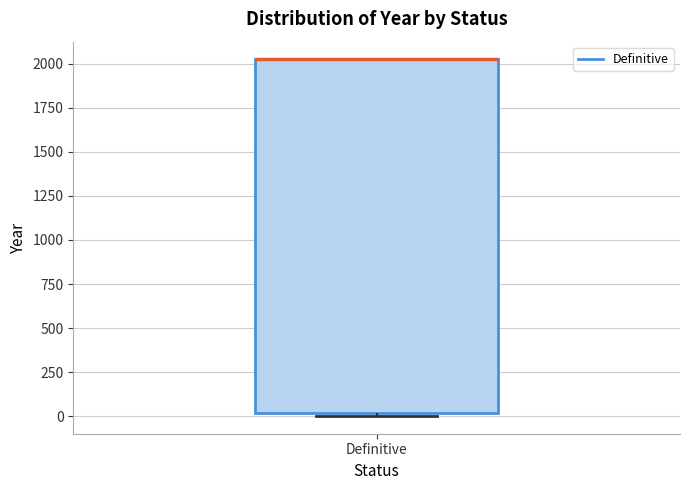

Where is the lower edge of the box for Definitive on the y-axis? The values are not printed on the chart, so give them approximately, as read against the axis.

0